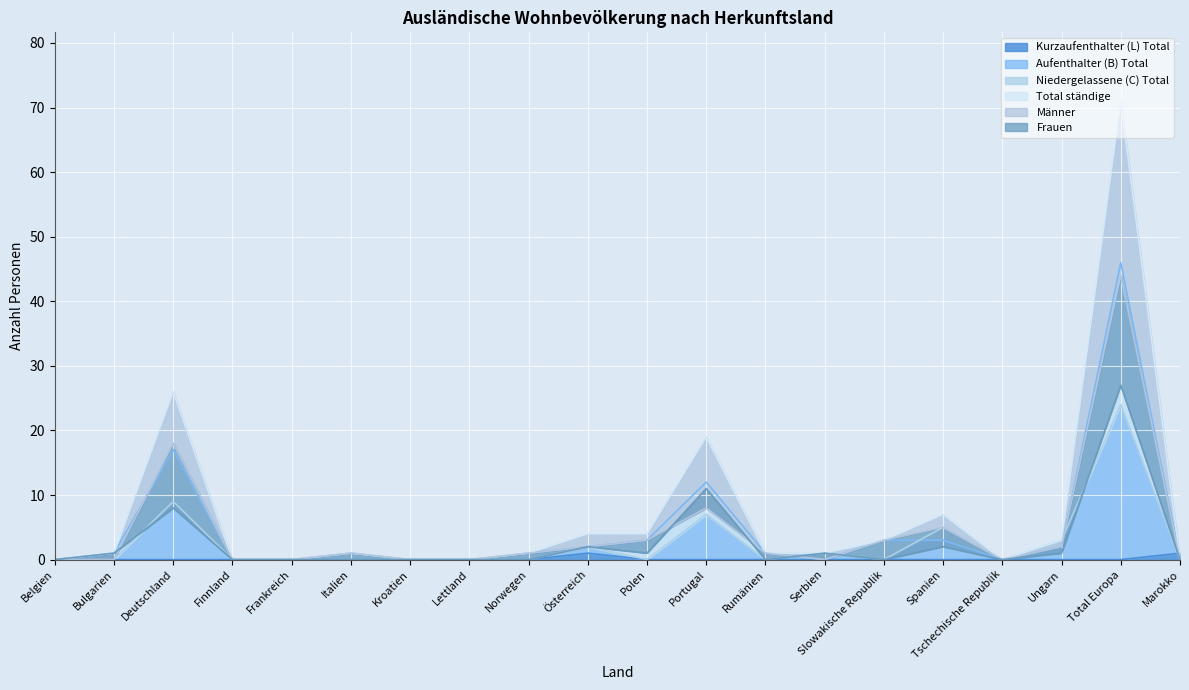

Reading right to left, extract all data points from this chart.

Kurzaufenthalter (L) Total: Marokko=1	Total Europa=0	Ungarn=0	Tschechische Republik=0	Spanien=0	Slowakische Republik=0	Serbien=0	Rumänien=0	Portugal=0	Polen=0	Österreich=1	Norwegen=0	Lettland=0	Kroatien=0	Italien=0	Frankreich=0	Finnland=0	Deutschland=0	Bulgarien=0	Belgien=0
Aufenthalter (B) Total: Marokko=0	Total Europa=46	Ungarn=2	Tschechische Republik=0	Spanien=3	Slowakische Republik=3	Serbien=0	Rumänien=1	Portugal=12	Polen=3	Österreich=2	Norwegen=1	Lettland=0	Kroatien=0	Italien=1	Frankreich=0	Finnland=0	Deutschland=17	Bulgarien=1	Belgien=0
Niedergelassene (C) Total: Marokko=0	Total Europa=24	Ungarn=3	Tschechische Republik=0	Spanien=5	Slowakische Republik=0	Serbien=1	Rumänien=0	Portugal=7	Polen=0	Österreich=2	Norwegen=0	Lettland=0	Kroatien=0	Italien=0	Frankreich=0	Finnland=0	Deutschland=9	Bulgarien=0	Belgien=0
Total ständige: Marokko=0	Total Europa=71	Ungarn=3	Tschechische Republik=0	Spanien=7	Slowakische Republik=3	Serbien=1	Rumänien=1	Portugal=19	Polen=4	Österreich=4	Norwegen=1	Lettland=0	Kroatien=0	Italien=1	Frankreich=0	Finnland=0	Deutschland=26	Bulgarien=1	Belgien=0
Männer: Marokko=0	Total Europa=44	Ungarn=2	Tschechische Republik=0	Spanien=5	Slowakische Republik=3	Serbien=0	Rumänien=1	Portugal=8	Polen=3	Österreich=2	Norwegen=1	Lettland=0	Kroatien=0	Italien=1	Frankreich=0	Finnland=0	Deutschland=18	Bulgarien=0	Belgien=0
Frauen: Marokko=0	Total Europa=27	Ungarn=1	Tschechische Republik=0	Spanien=2	Slowakische Republik=0	Serbien=1	Rumänien=0	Portugal=11	Polen=1	Österreich=2	Norwegen=0	Lettland=0	Kroatien=0	Italien=0	Frankreich=0	Finnland=0	Deutschland=8	Bulgarien=1	Belgien=0